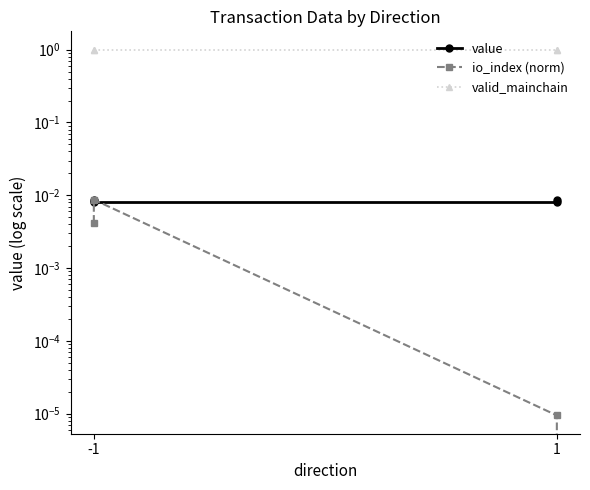

Does the chart have visible grid lines?

No